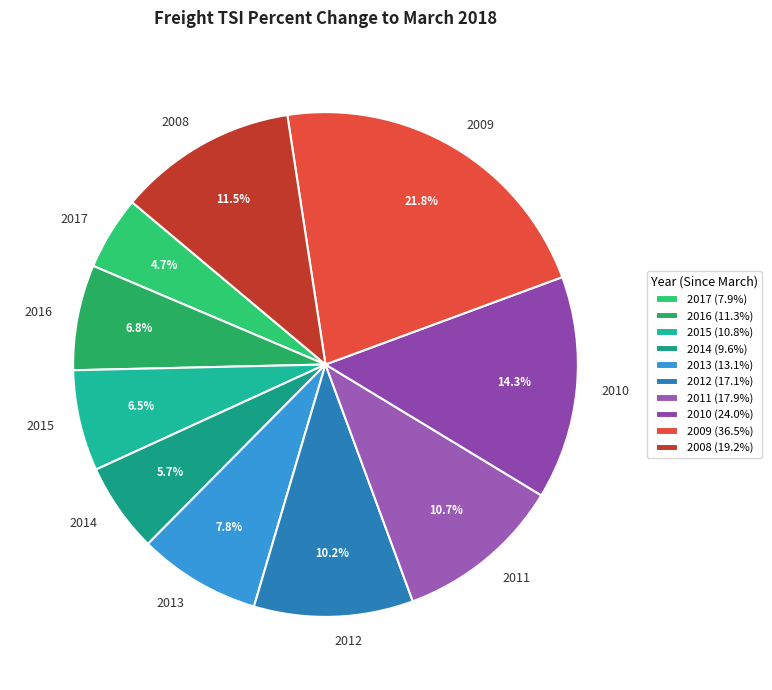

To the nearest percent, what is the difference between the largest and smallest slice percentages?

17%